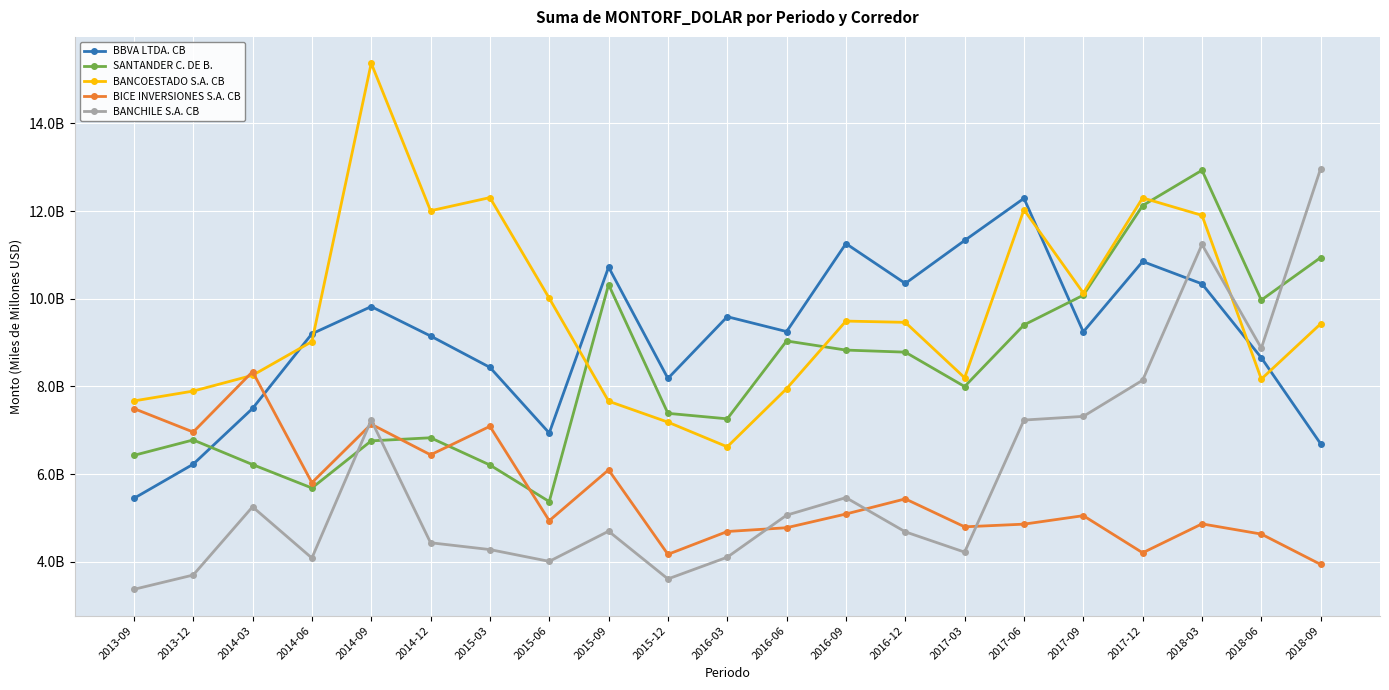

At which category does BANCOESTADO S.A. CB reach its first local valley?

2014-12